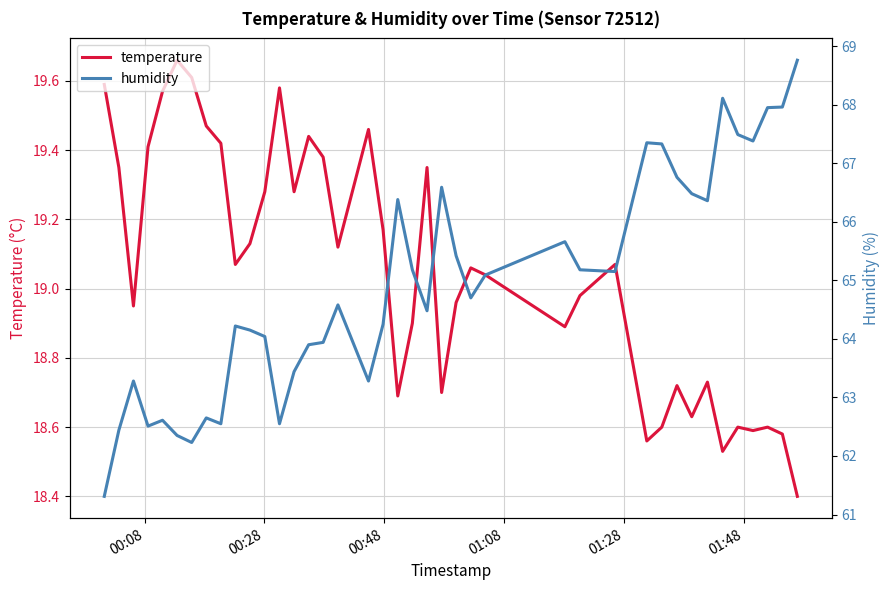

How many lines are shown in the chart?

2